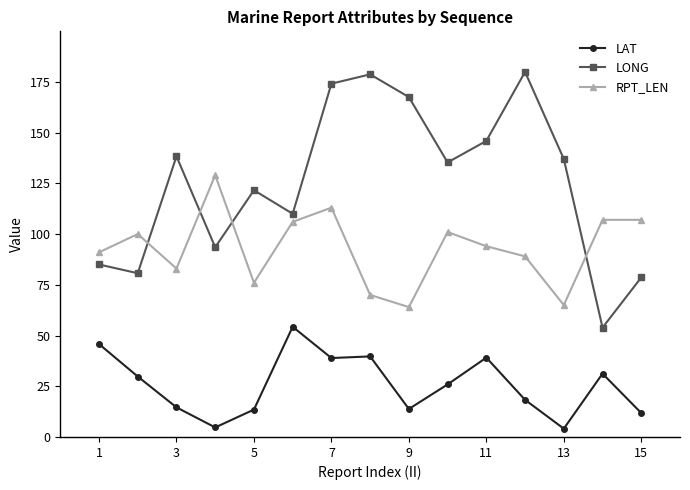

Which series has the largest total across all categories?

LONG